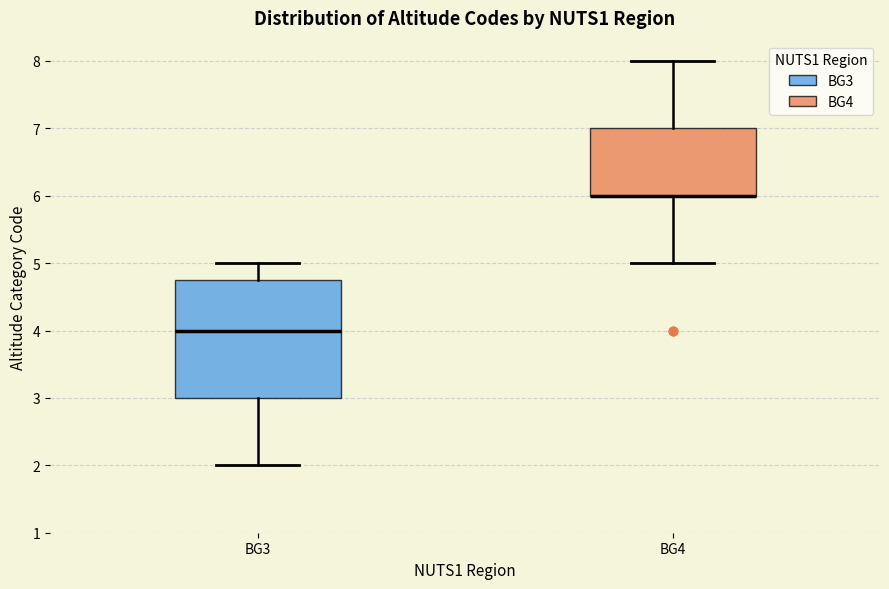

Reading left to right, transcribe this box plot: for each box, give where its median line is, the range the box spans, and where its two whiskers end, as read against the y-axis. The values are not printed on the chart, so give them approximately, as read against the axis.

BG3: median 4.0, box 3.0 to 4.8, whiskers 2.0 to 5.0
BG4: median 6.0 (drawn on the box's lower edge), box 6.0 to 7.0, whiskers 5.0 to 8.0